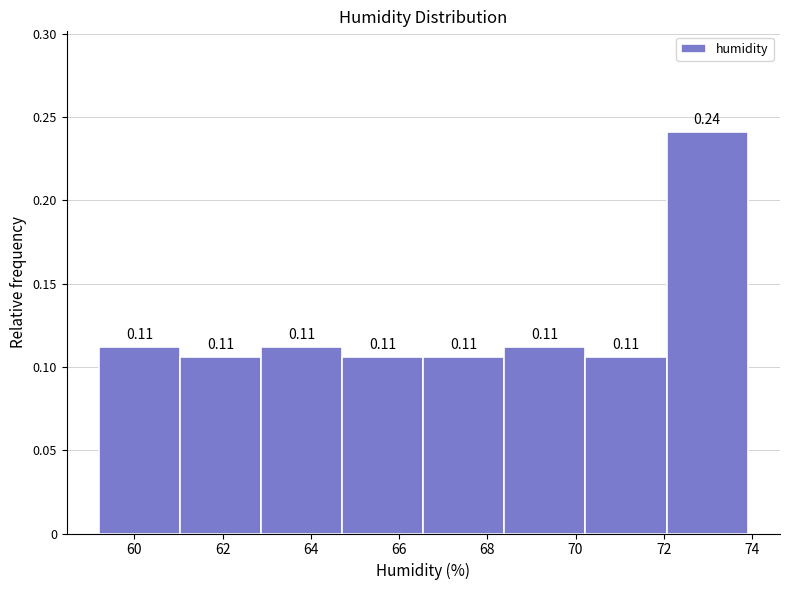

Which range on the x-axis has the tallest bar?

72.0 to 74.0